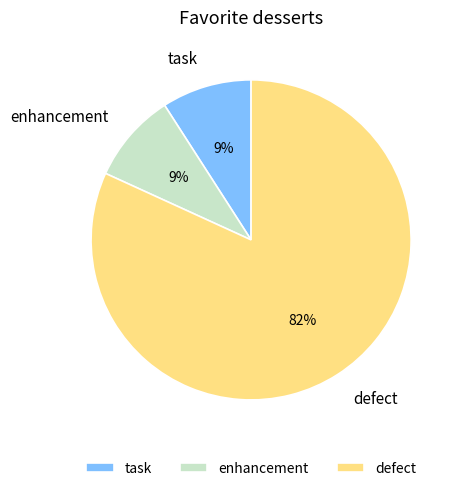

To the nearest percent, what is the average slice percentage?

33%